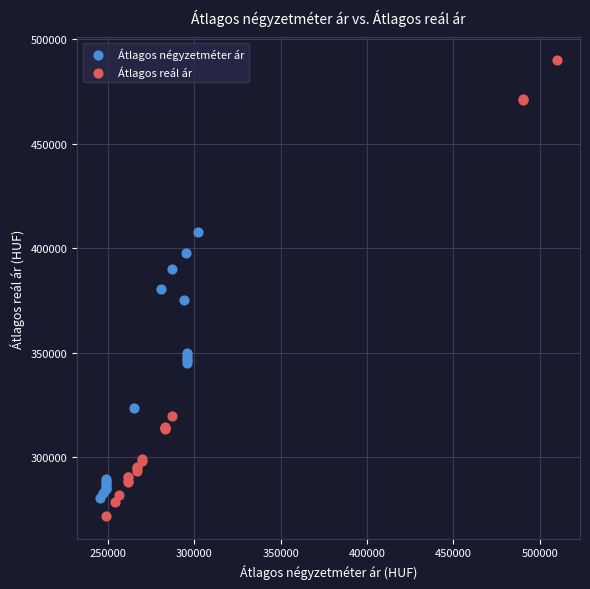

What are all the series names shown in the legend?

Átlagos négyzetméter ár, Átlagos reál ár